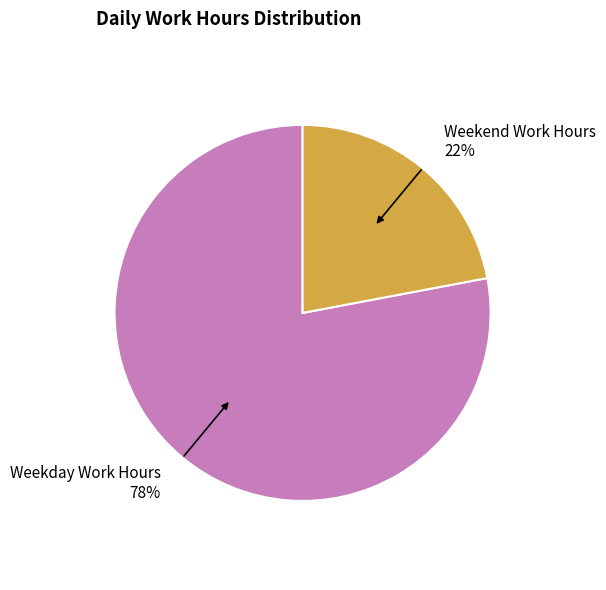

Is it true that Weekend Work Hours 22% is 22% of the pie?

True